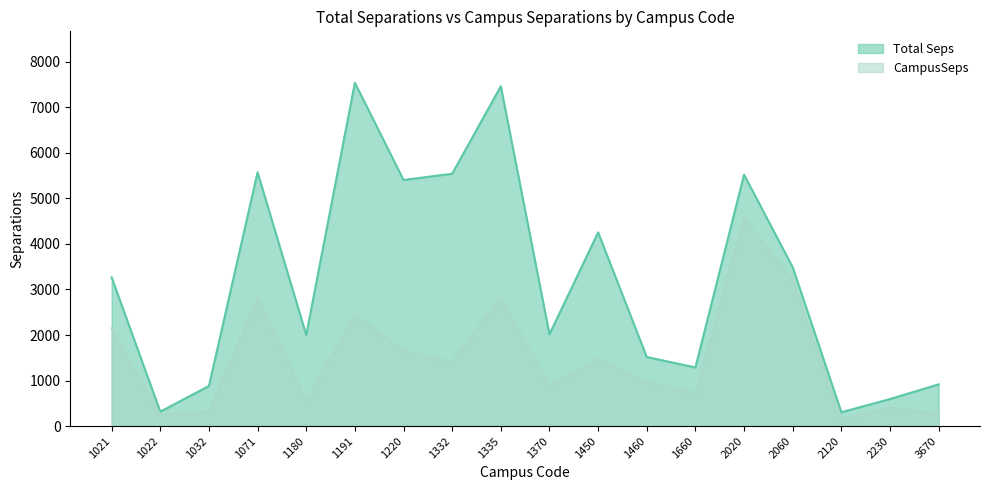

How many lines are shown in the chart?

2